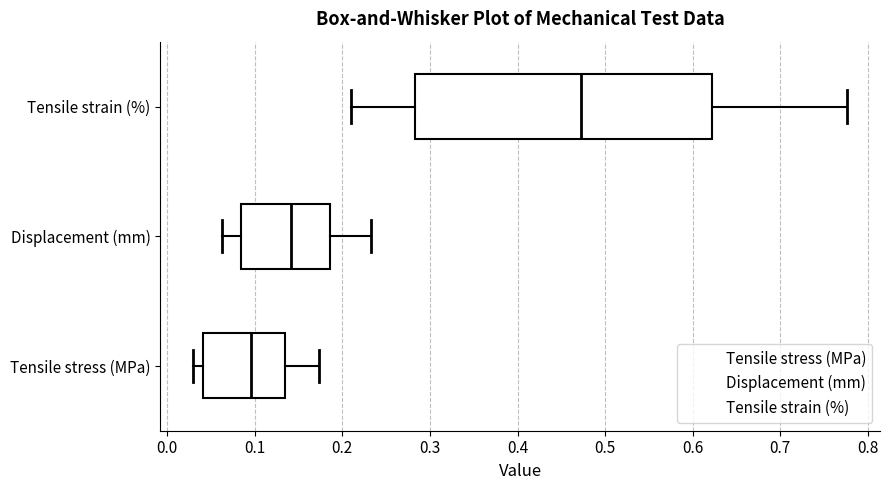

Which box has the furthest to the left median line?

Tensile stress (MPa)